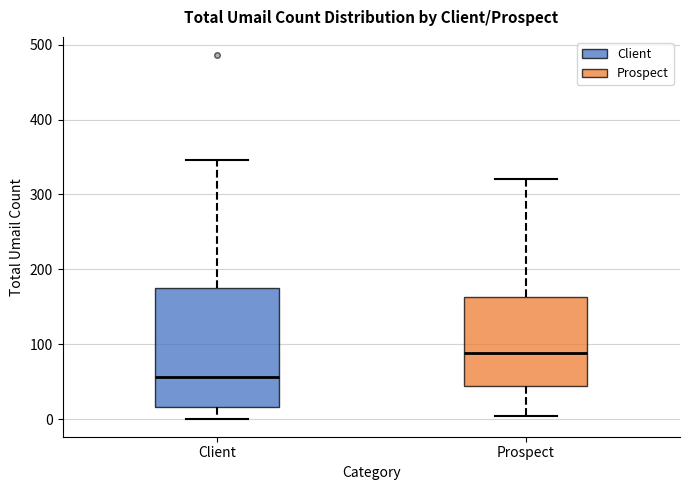

Reading left to right, read every box against the y-axis: the position of its median line, the range the box covers, and the ends of its whiskers. The values are not printed on the chart, so give them approximately, as read against the axis.

Client: median 60, box 20 to 180, whiskers 0 to 350
Prospect: median 90, box 40 to 160, whiskers 10 to 320